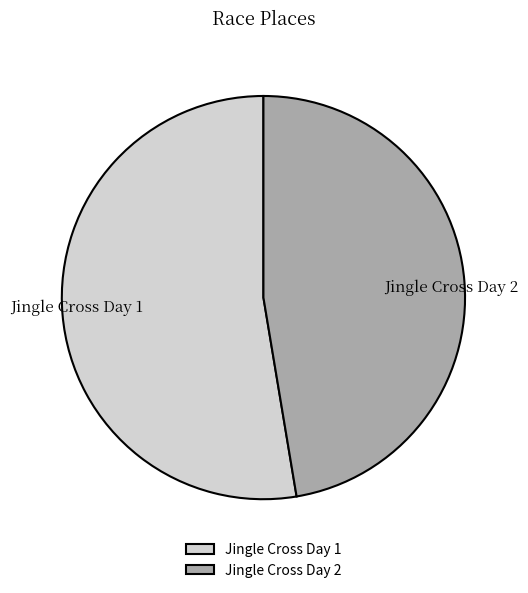

Approximately how many times larger is the value at Jingle Cross Day 2 compared to Jingle Cross Day 1?

0.9